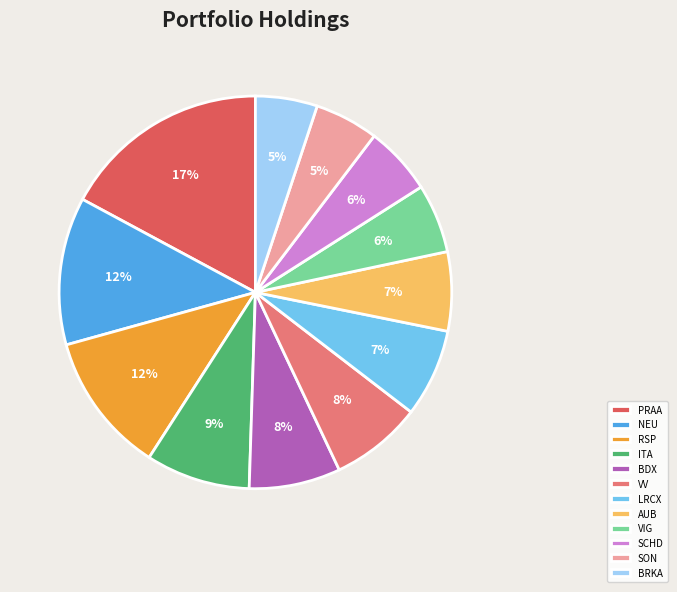

Combined, do RSP and AUB account for over 50%?

No